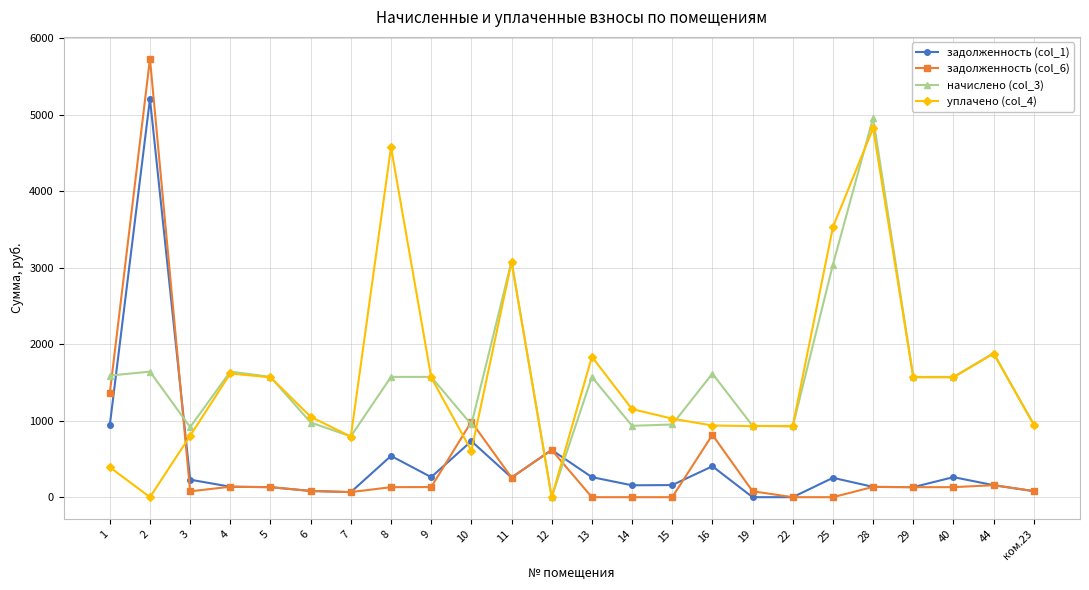

Between which two adjacent categories do задолженность (col_1) and задолженность (col_6) first intersect?

2 and 3